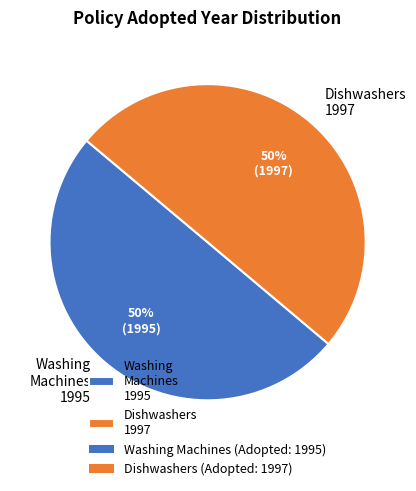

How many slices are in this pie chart?

2